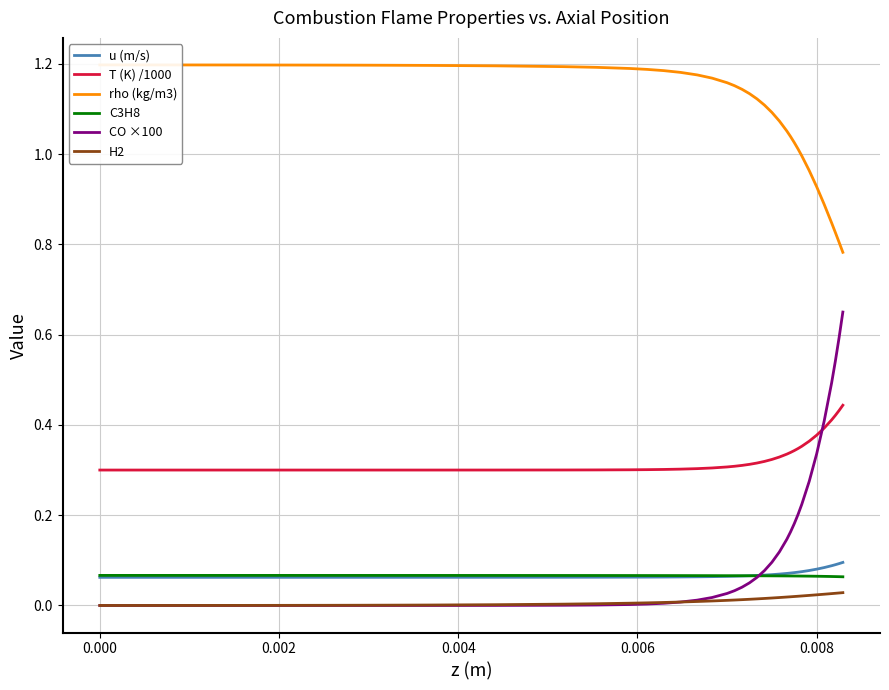

Reading left to right, what are all the values shown in this chart?

u (m/s): 0.1	0.1	0.1	0.1	0.1	0.1	0.1	0.1	0.1	0.1	0.1	0.1	0.1	0.1	0.1	0.1	0.1	0.1	0.1	0.1	0.1	0.1	0.1	0.1	0.1	0.1	0.1	0.1	0.1	0.1	0.1	0.1	0.1	0.1	0.1	0.1	0.1	0.1	0.1	0.1
T (K) /1000: 0.3	0.3	0.3	0.3	0.3	0.3	0.3	0.3	0.3	0.3	0.3	0.3	0.3	0.3	0.3	0.3	0.3	0.3	0.3	0.3	0.3	0.3	0.3	0.3	0.3	0.3	0.3	0.3	0.3	0.3	0.3	0.3	0.4	0.4	0.4	0.4	0.4	0.4	0.4	0.4
rho (kg/m3): 1.2	1.2	1.2	1.2	1.2	1.2	1.2	1.2	1.2	1.2	1.2	1.2	1.2	1.2	1.2	1.2	1.2	1.2	1.2	1.2	1.2	1.2	1.1	1.1	1.1	1.1	1.1	1.1	1.1	1.0	1.0	1.0	1.0	1.0	0.9	0.9	0.8	0.8	0.8	0.8
C3H8: 0.1	0.1	0.1	0.1	0.1	0.1	0.1	0.1	0.1	0.1	0.1	0.1	0.1	0.1	0.1	0.1	0.1	0.1	0.1	0.1	0.1	0.1	0.1	0.1	0.1	0.1	0.1	0.1	0.1	0.1	0.1	0.1	0.1	0.1	0.1	0.1	0.1	0.1	0.1	0.1
CO ×100: 0.0	0.0	0.0	0.0	0.0	0.0	0.0	0.0	0.0	0.0	0.0	0.0	0.0	0.0	0.0	0.0	0.0	0.0	0.0	0.0	0.0	0.0	0.0	0.1	0.1	0.1	0.1	0.1	0.1	0.2	0.2	0.2	0.2	0.3	0.3	0.4	0.5	0.5	0.6	0.6
H2: 0.0	0.0	0.0	0.0	0.0	0.0	0.0	0.0	0.0	0.0	0.0	0.0	0.0	0.0	0.0	0.0	0.0	0.0	0.0	0.0	0.0	0.0	0.0	0.0	0.0	0.0	0.0	0.0	0.0	0.0	0.0	0.0	0.0	0.0	0.0	0.0	0.0	0.0	0.0	0.0